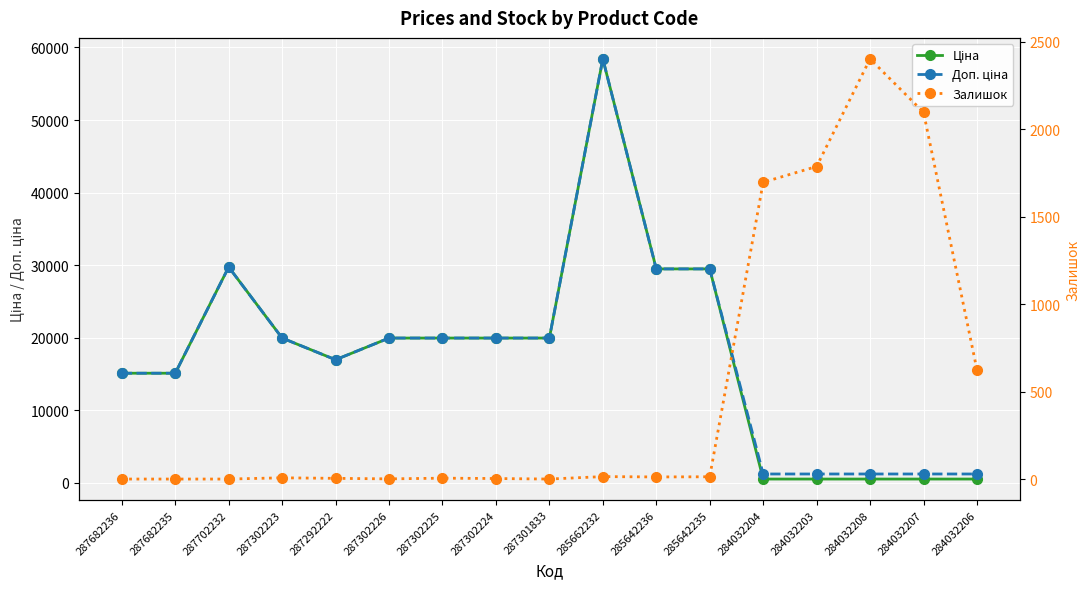

What value does the Доп. ціна series have at 284032204?

1235.4